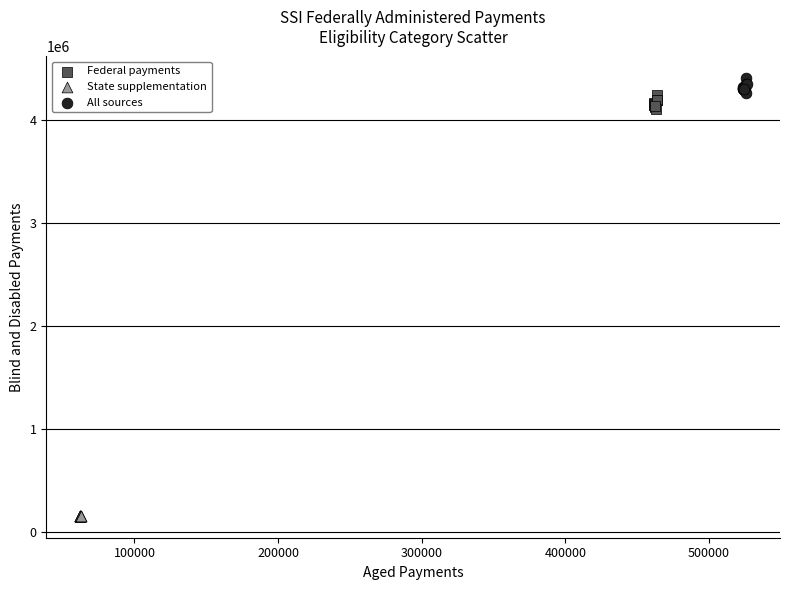

Which series reaches the maximum Y coordinate?

All sources